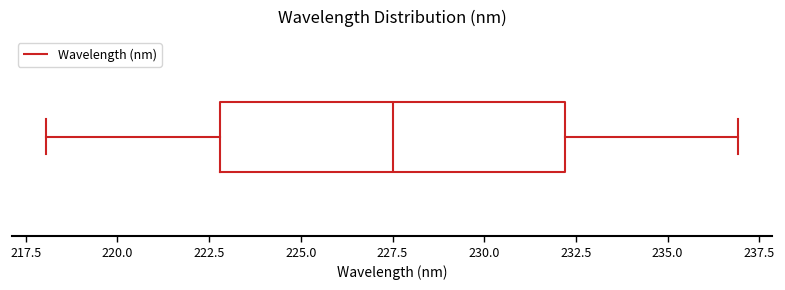

Where is the right edge of the box on the x-axis? The values are not printed on the chart, so give them approximately, as read against the axis.

232.0